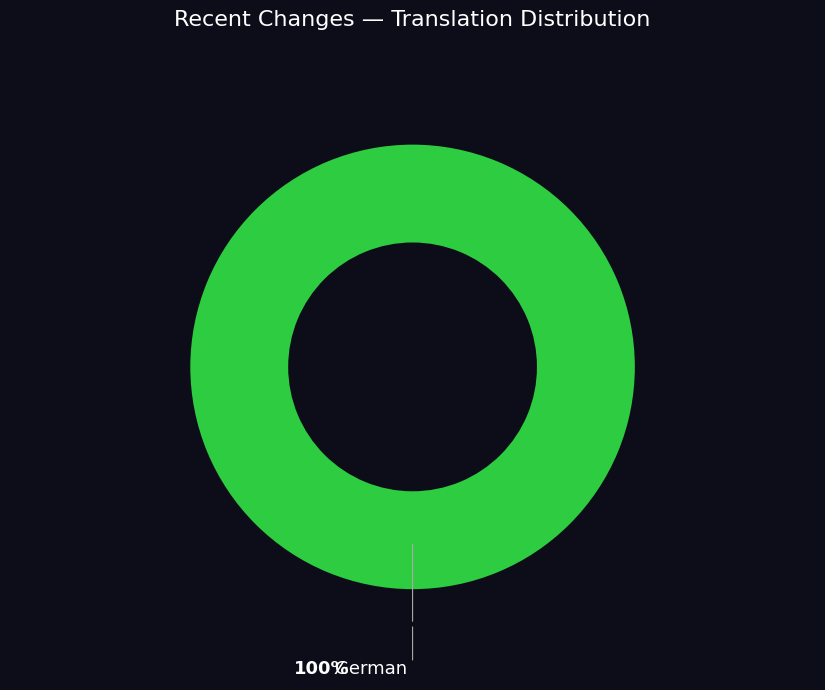

How many slices are in this pie chart?

1